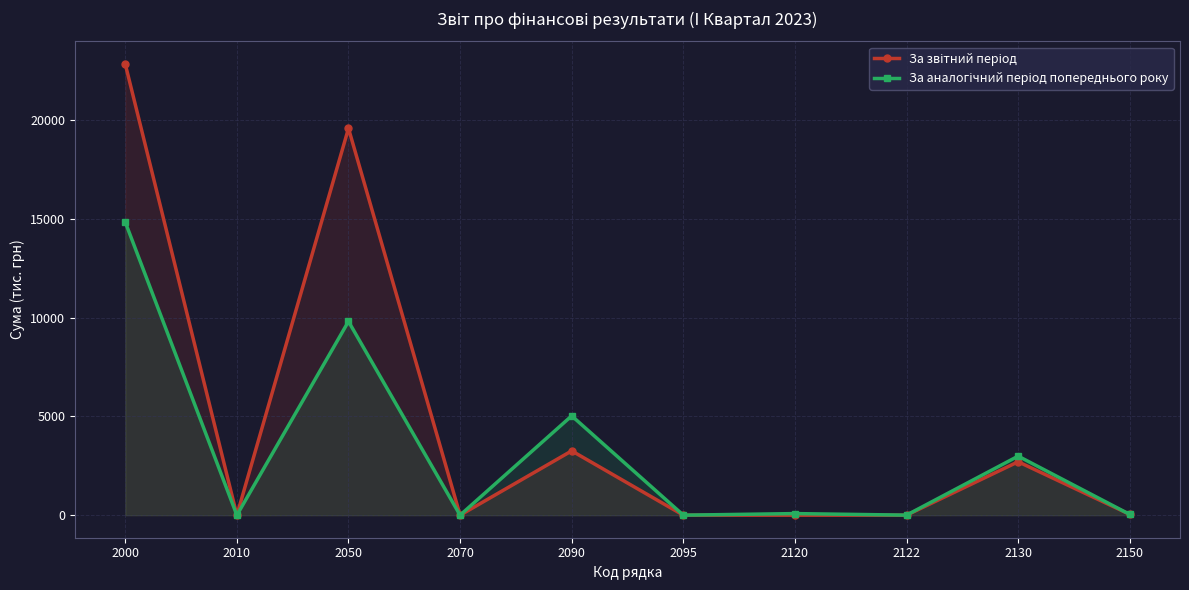

Between 2050 and 2070, which is larger?

2050